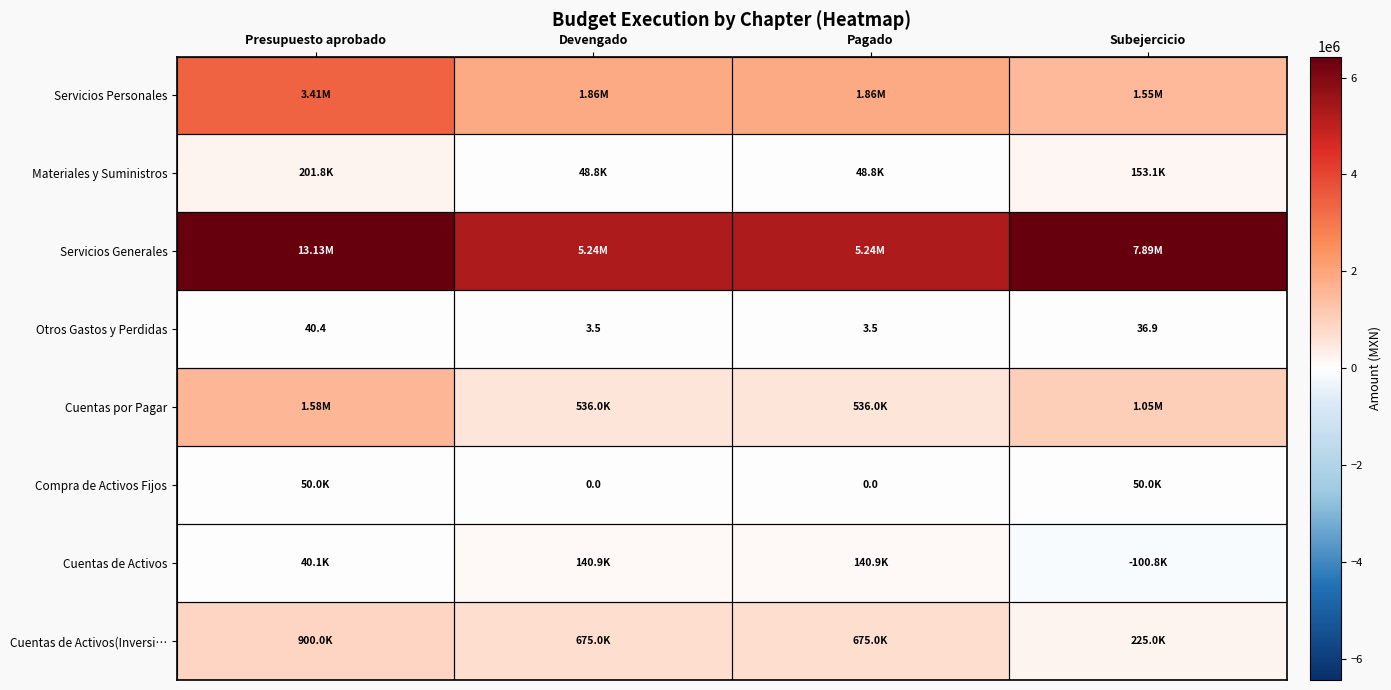

At which category is the sum across all series the highest?

Presupuesto aprobado